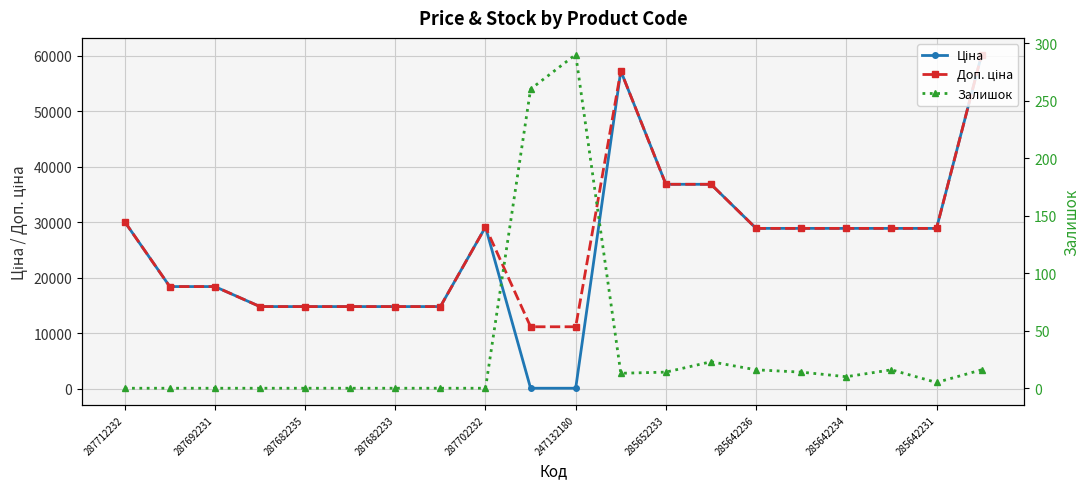

True or false: Ціна has more than 2 interior local peaks.

False